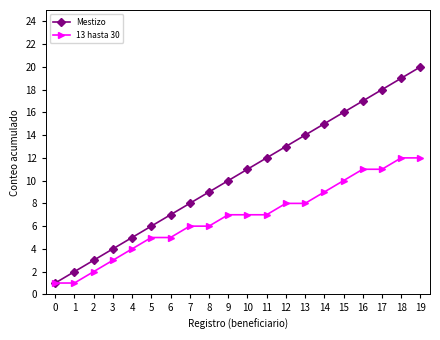

List the series in order of their overall mean, lowest first.

13 hasta 30, Mestizo